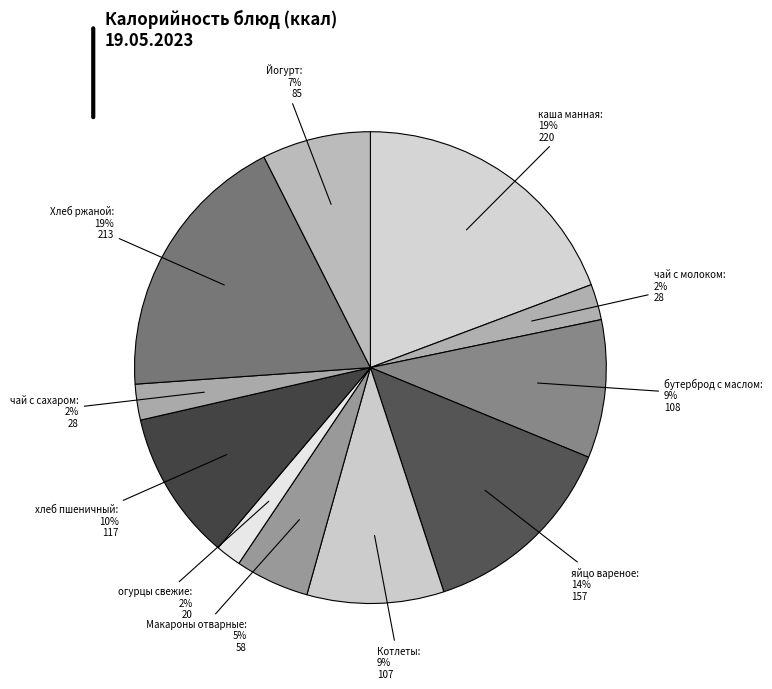

How many segments does this pie chart have?

11